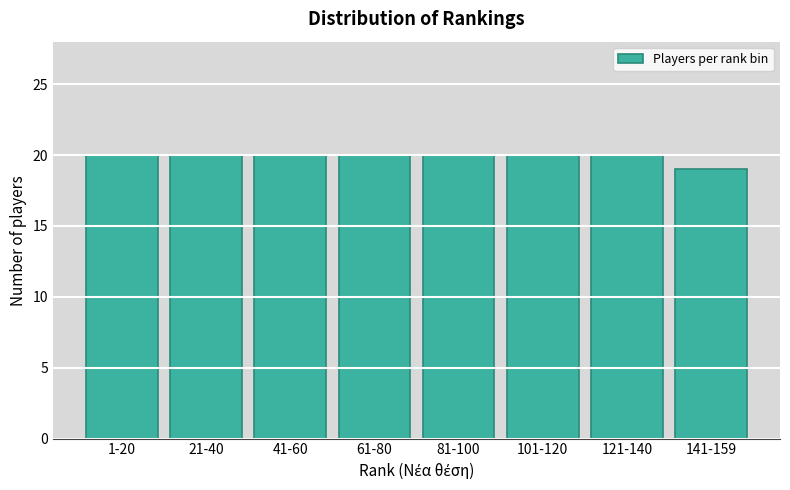

Reading left to right, extract all data points from this chart.

20	20	20	20	20	20	20	19